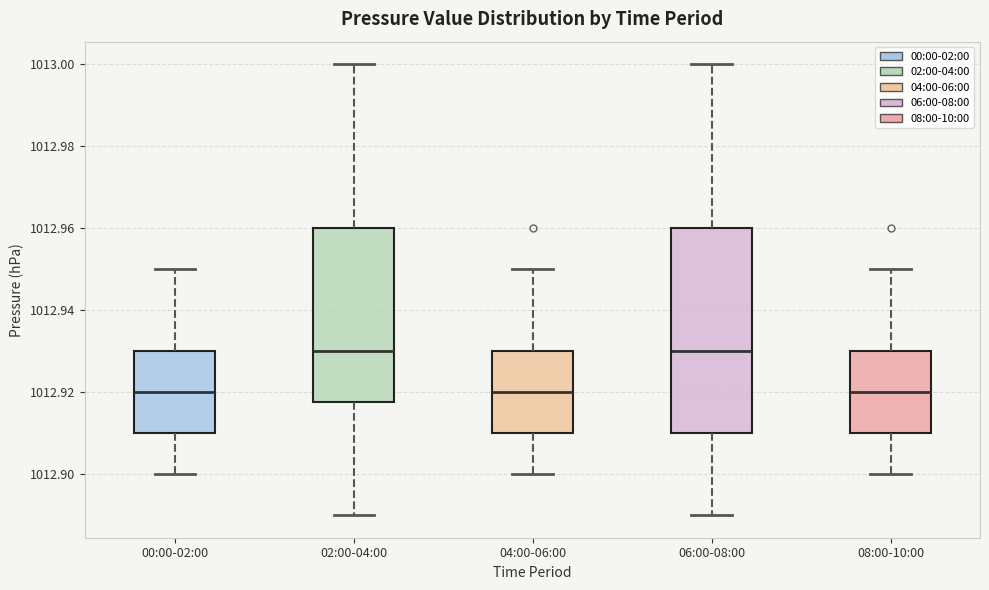

Reading left to right, read every box against the y-axis: the position of its median line, the range the box covers, and the ends of its whiskers. The values are not printed on the chart, so give them approximately, as read against the axis.

00:00-02:00: median 1012.920, box 1012.910 to 1012.930, whiskers 1012.900 to 1012.950
02:00-04:00: median 1012.930, box 1012.918 to 1012.960, whiskers 1012.890 to 1013.000
04:00-06:00: median 1012.920, box 1012.910 to 1012.930, whiskers 1012.900 to 1012.950
06:00-08:00: median 1012.930, box 1012.910 to 1012.960, whiskers 1012.890 to 1013.000
08:00-10:00: median 1012.920, box 1012.910 to 1012.930, whiskers 1012.900 to 1012.950